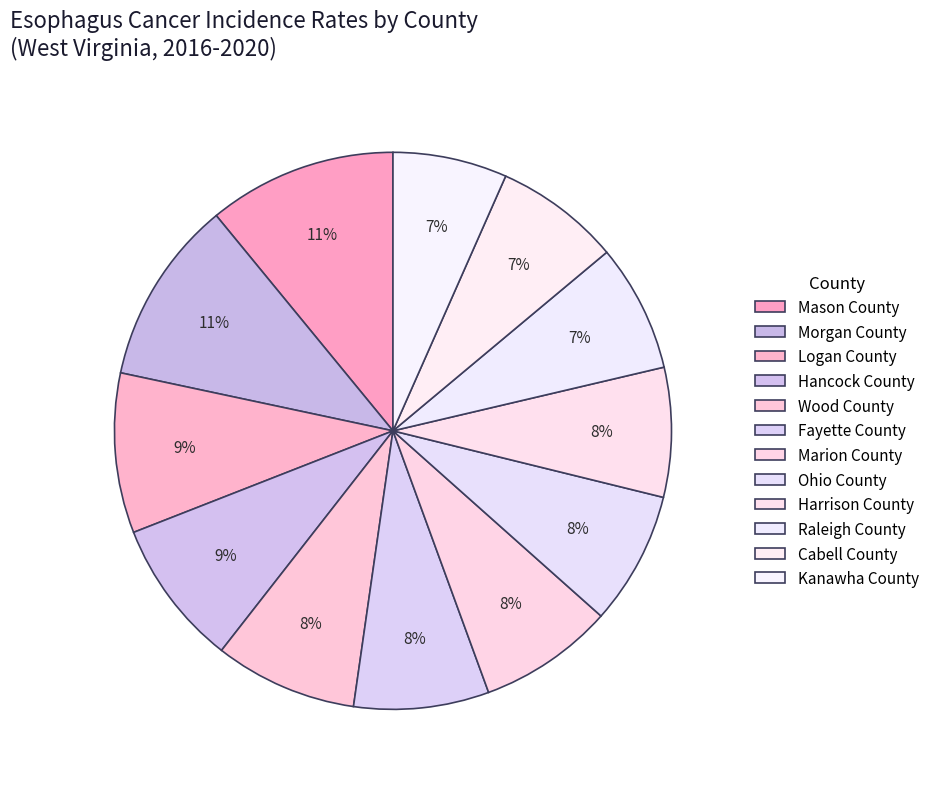

Count the number of slices in the pie.

12